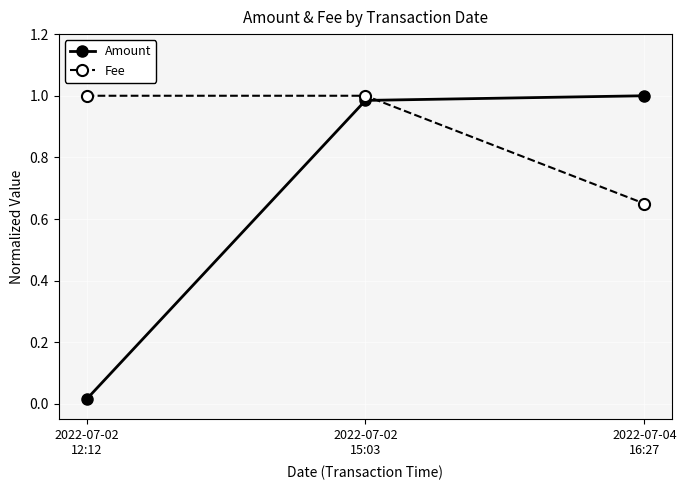

List the series in order of their overall mean, lowest first.

Amount, Fee